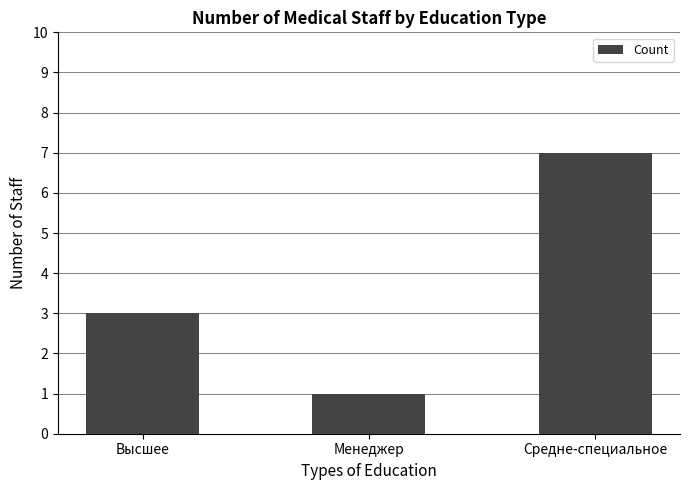

True or false: the data shows 3 at Высшее.

True